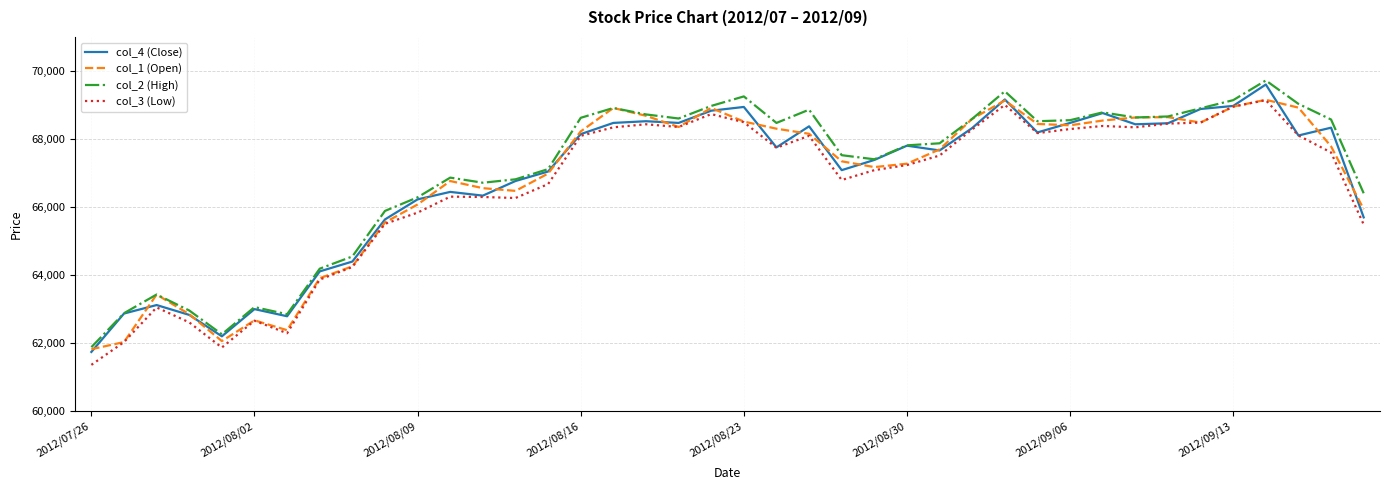

What is the greatest value displayed?

69720